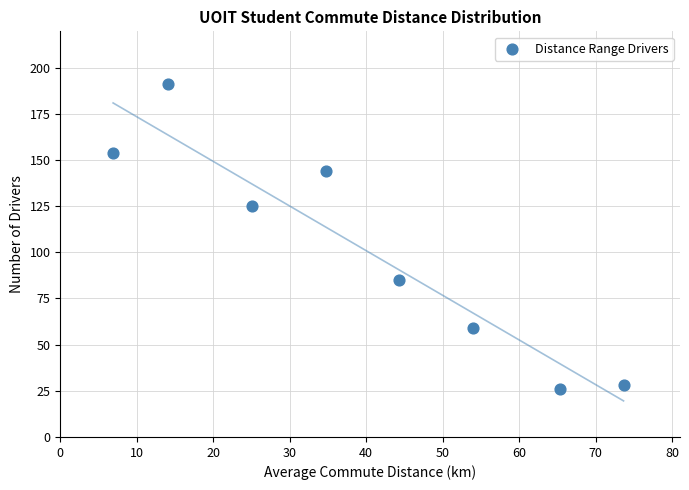

What Y value in the scatter plot is closest to 108?

125